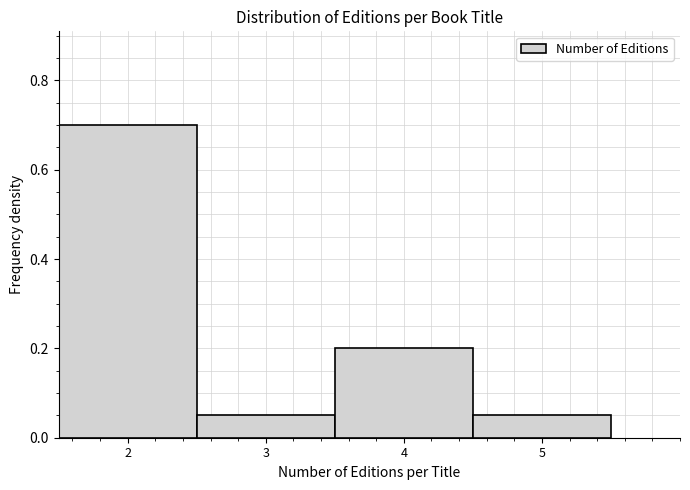

Which range on the x-axis has the tallest bar?

1.5 to 2.5